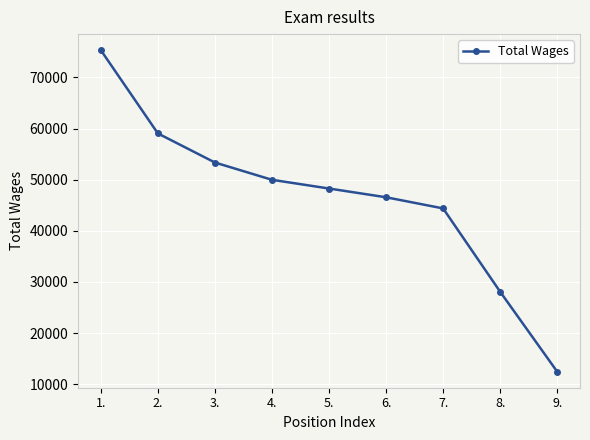

Count the number of categories in the chart.

9